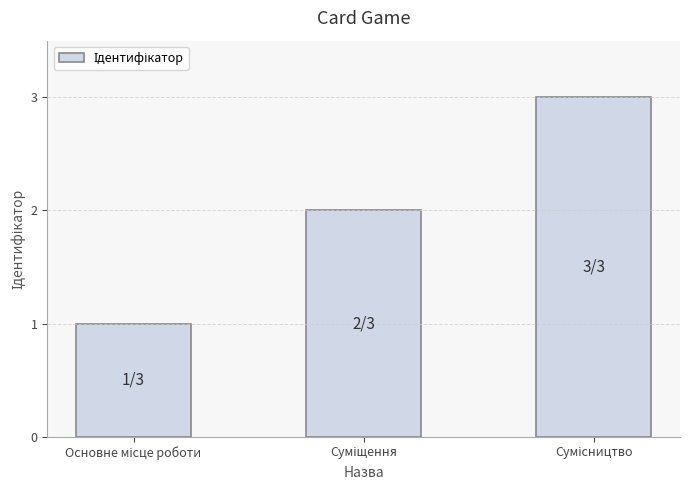

What is the sum of all values?

6